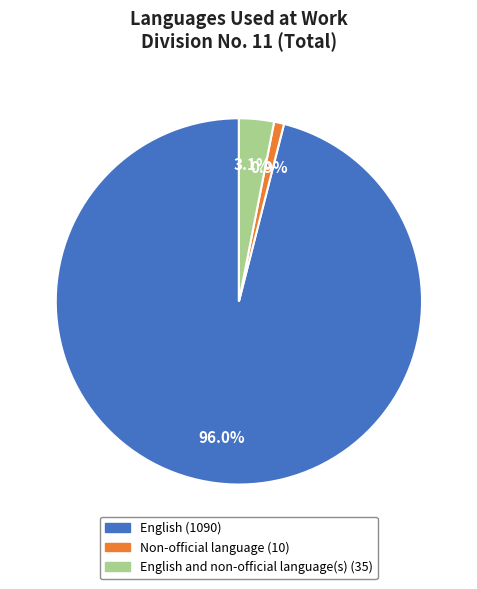

Is there any slice that represents more than half of the pie?

Yes